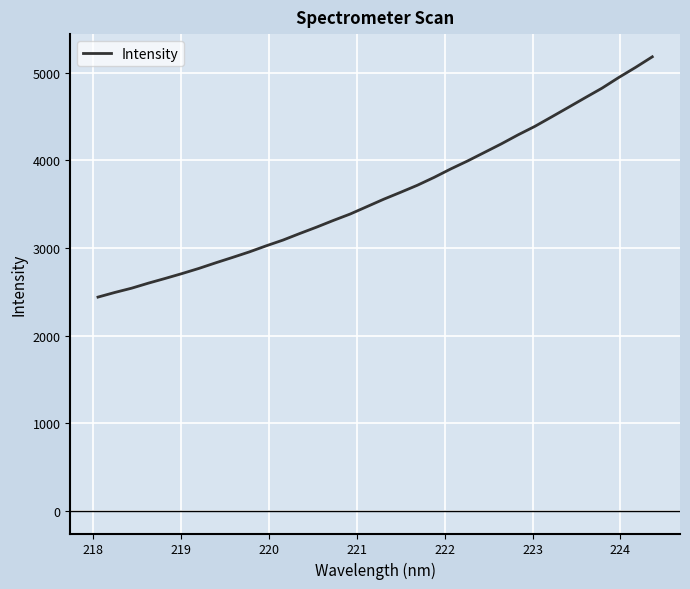

Reading left to right, what are all the values shown in this chart?

2439.5	2492.4	2541.1	2598.9	2652.7	2708.2	2766.8	2830.7	2892.2	2955.2	3024.4	3090.1	3165.2	3237.9	3314.4	3387.6	3472.2	3556.9	3635.4	3716.0	3806.0	3903.2	3994.2	4091.2	4188.3	4291.6	4388.3	4496.4	4605.6	4715.5	4824.2	4946.2	5061.3	5182.4